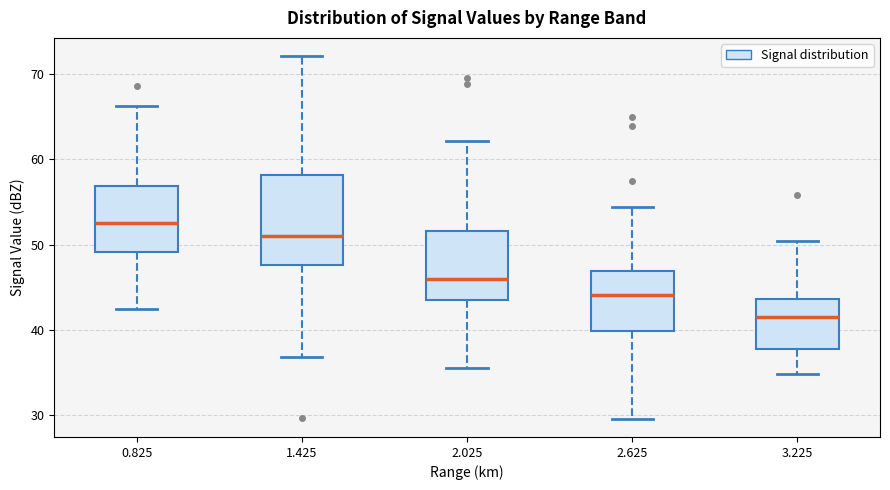

Where is the upper edge of the box at x = 3.225 on the y-axis? The values are not printed on the chart, so give them approximately, as read against the axis.

44